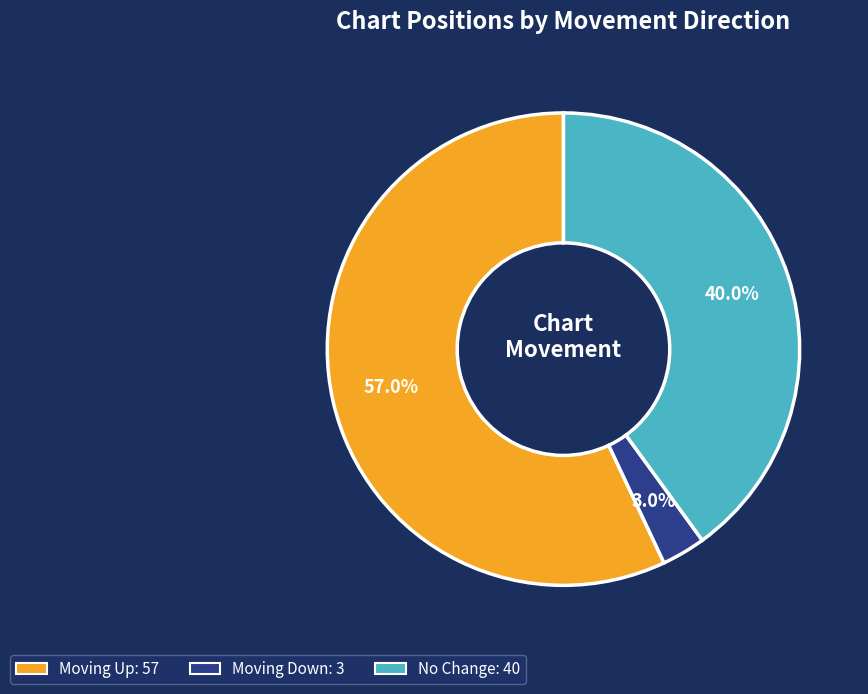

Does any single category account for the majority?

Yes